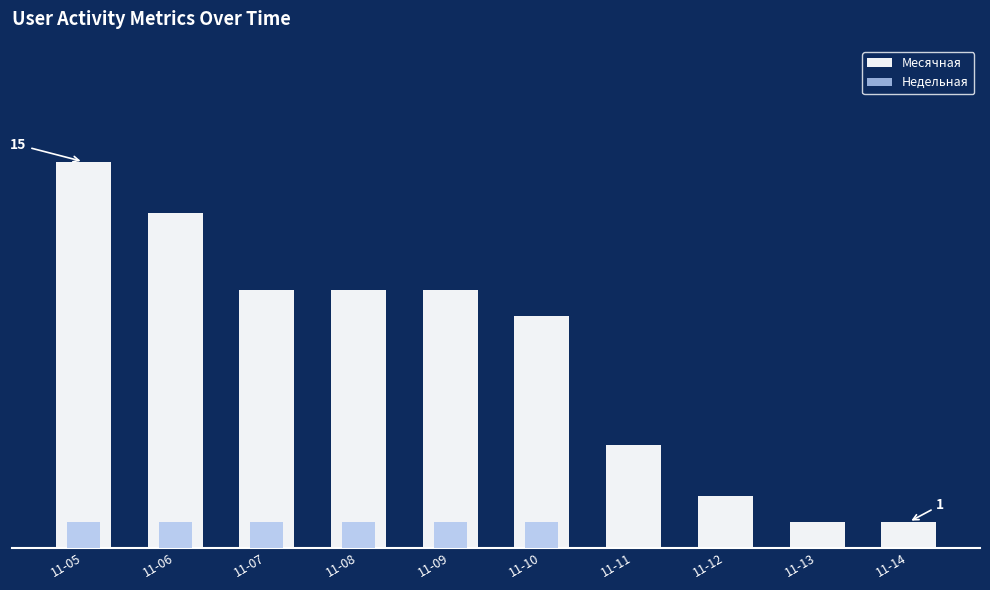

At how many categories does at least one series exceed 3?

7